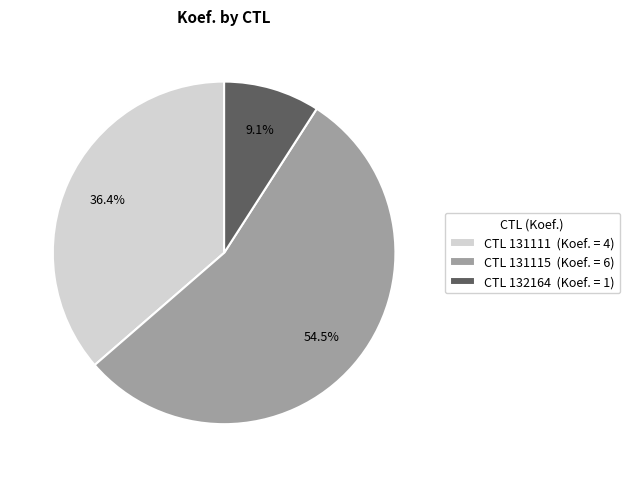

What percentage do CTL 131115 (Koef. = 6) and CTL 131111 (Koef. = 4) together represent?

90.9%